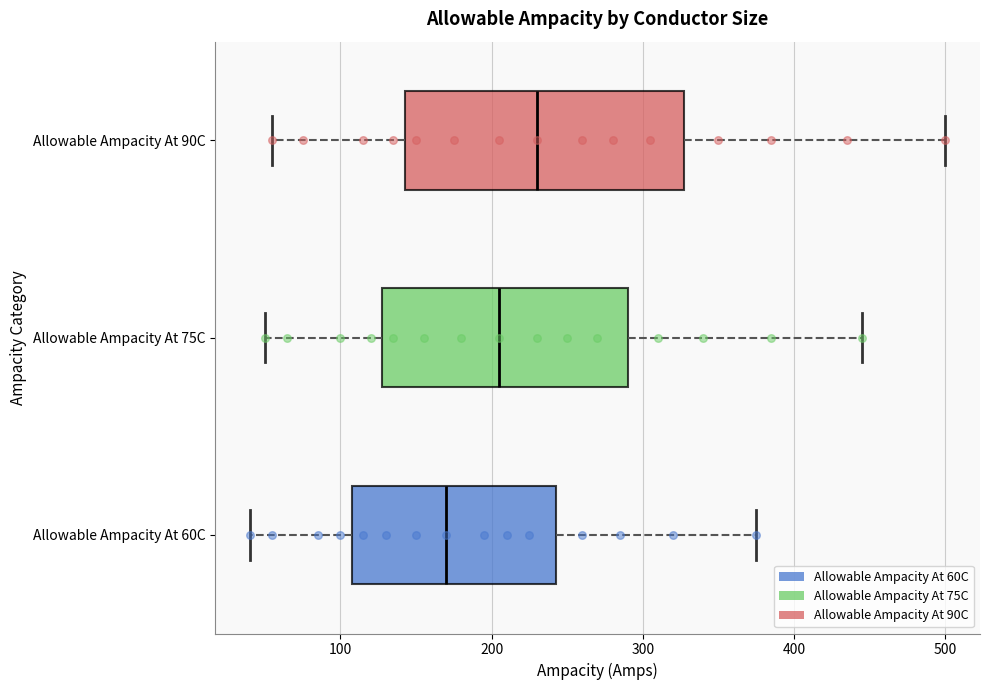

Which box is the widest, from its left edge to its right edge?

Allowable Ampacity At 90C